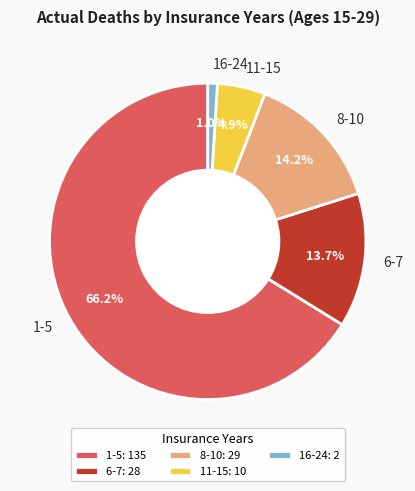

Between 6-7 and 11-15, which is larger?

6-7